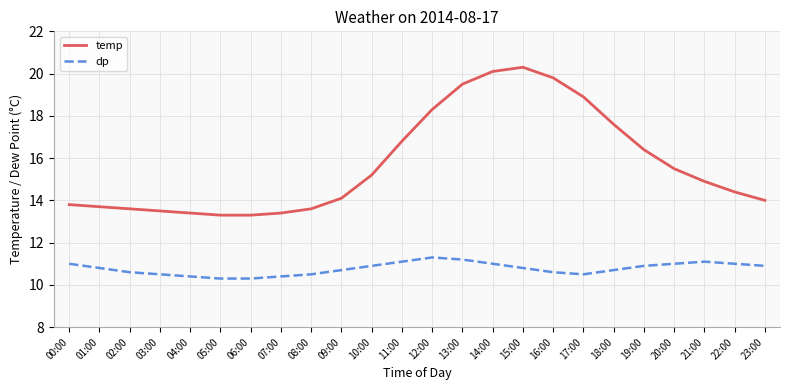

What is the sum of the dp values at 21:00 and 06:00?

21.4